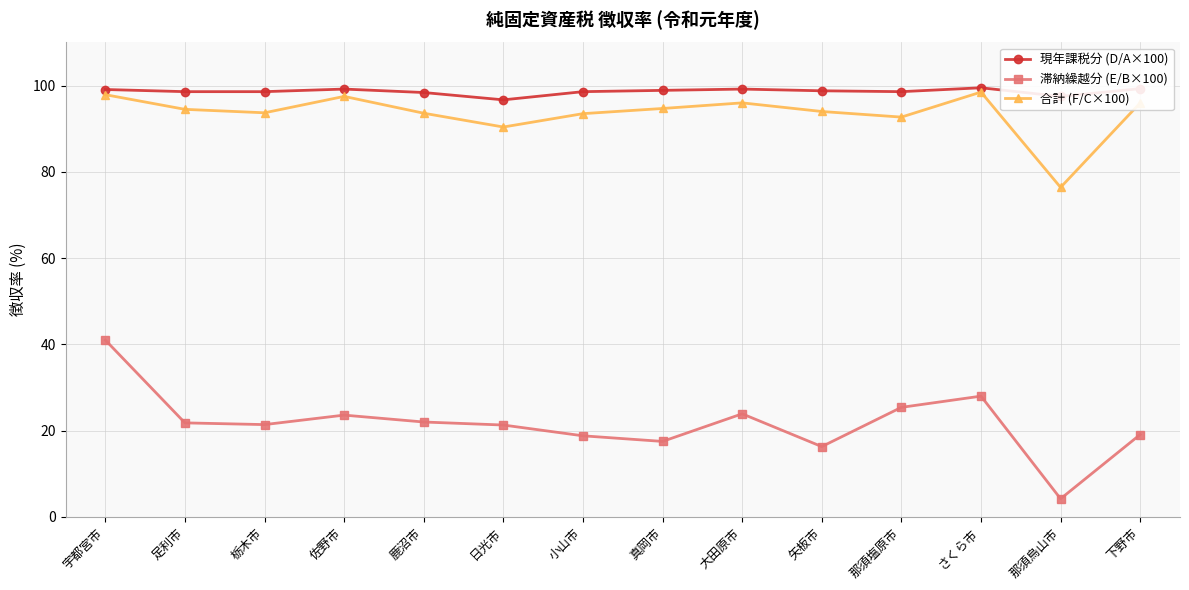

Which series has the widest spread of values?

滞納繰越分 (E/B×100)